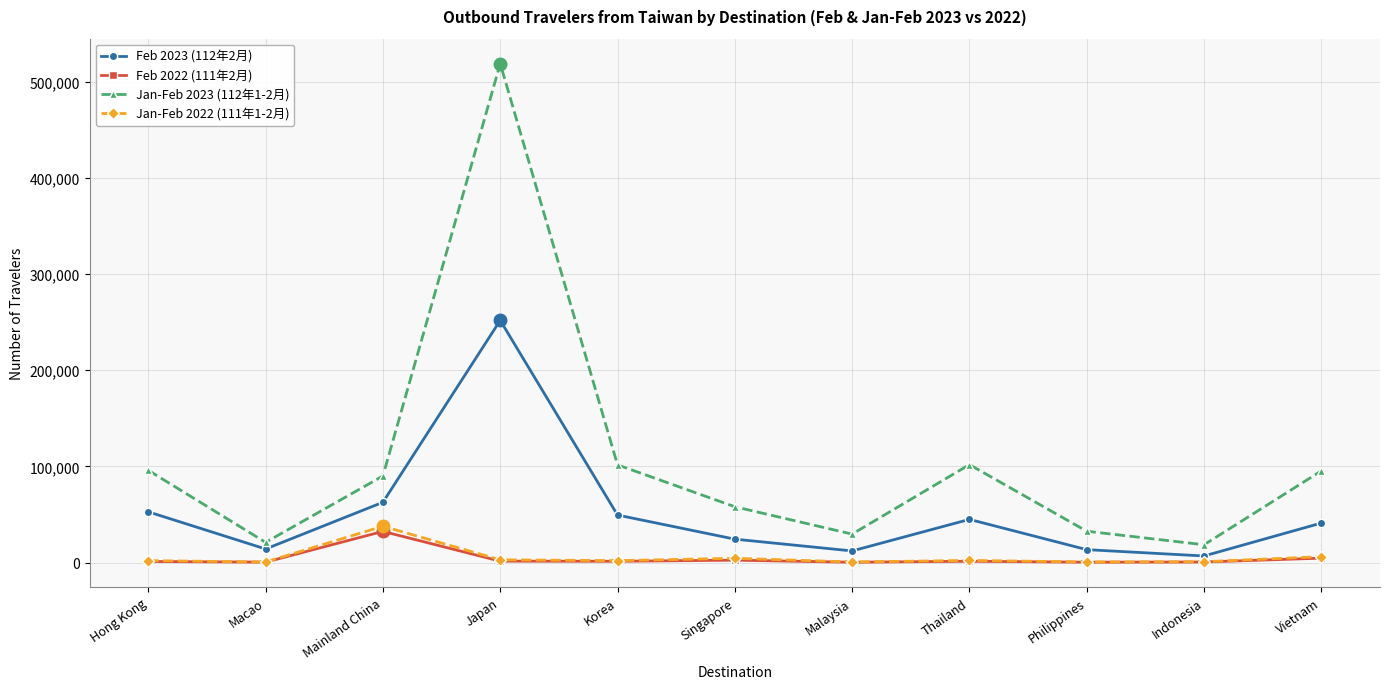

True or false: Feb 2022 (111年2月) and Feb 2023 (112年2月) intersect in this chart.

False